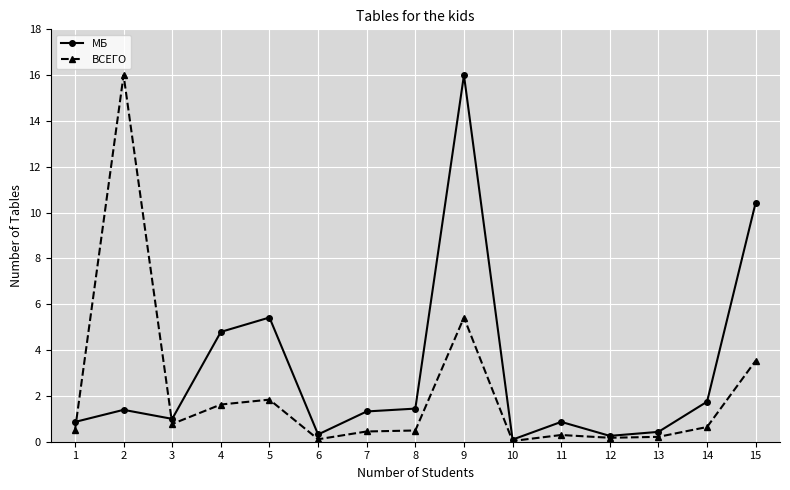

Rank the series by their average value, from highest to lowest.

МБ, ВСЕГО